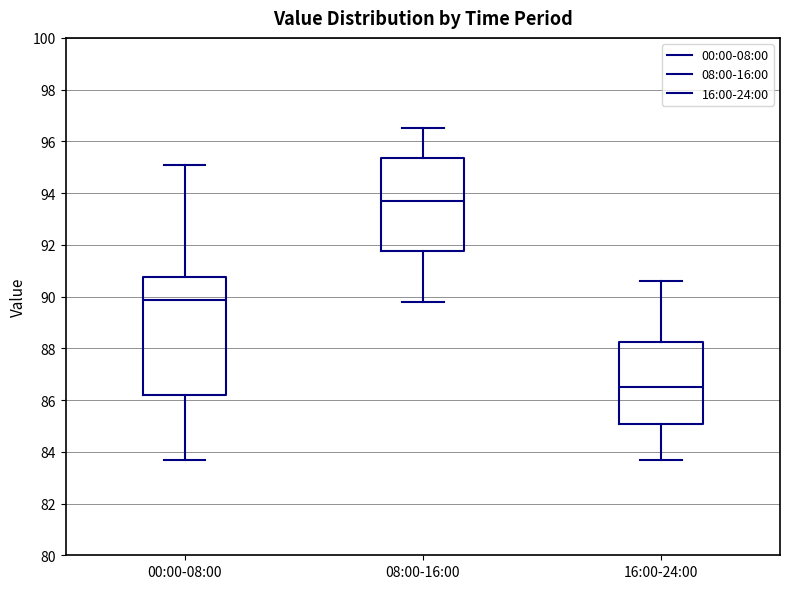

Comparing the boxes themselves (not the whiskers), which one is the tallest?

00:00-08:00